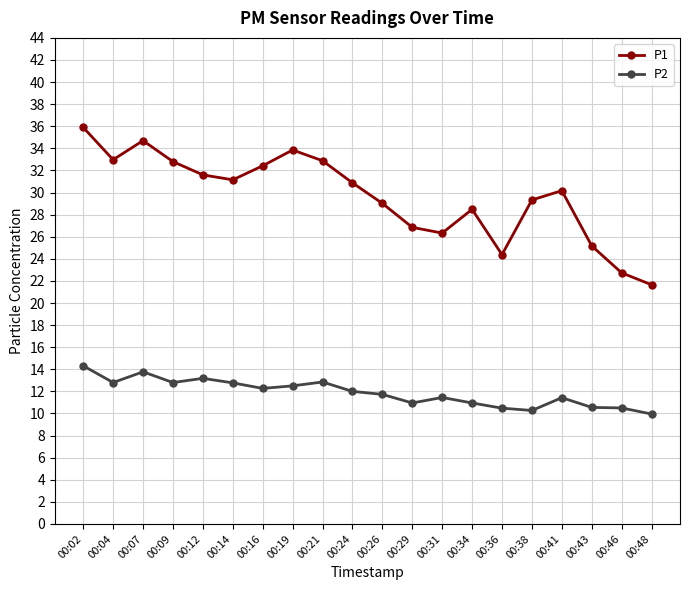

True or false: P1 has a value of 34.7 at 00:07.

True